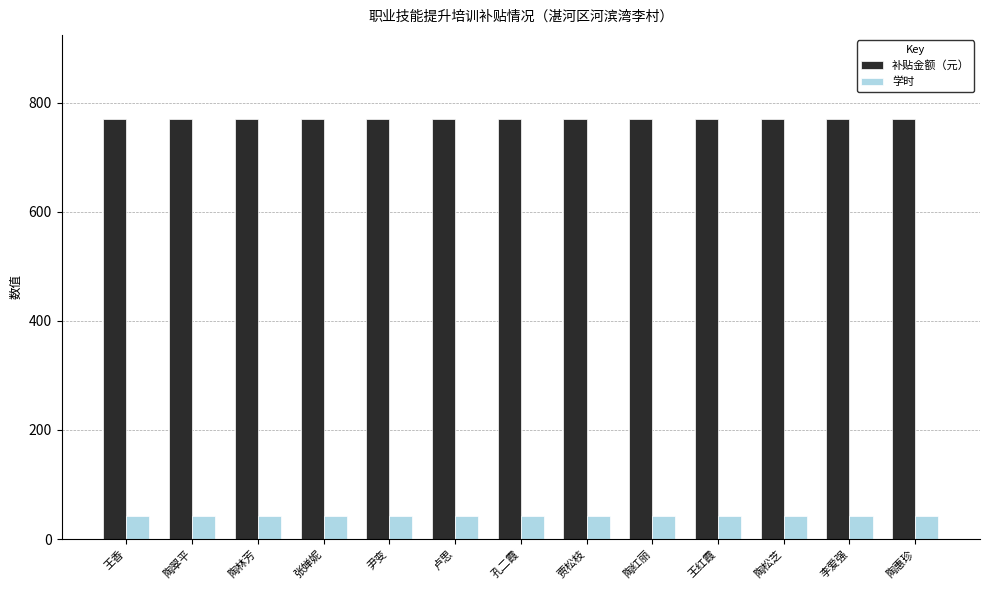

Count the number of categories in the chart.

13